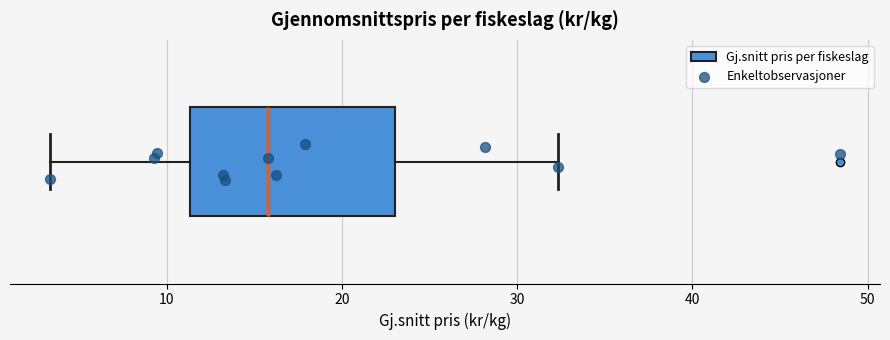

Transcribe this box plot: give where the median line is, the range the box spans, and where the two whiskers end, as read against the x-axis. The values are not printed on the chart, so give them approximately, as read against the axis.

median 16, box 11 to 23, whiskers 3 to 32